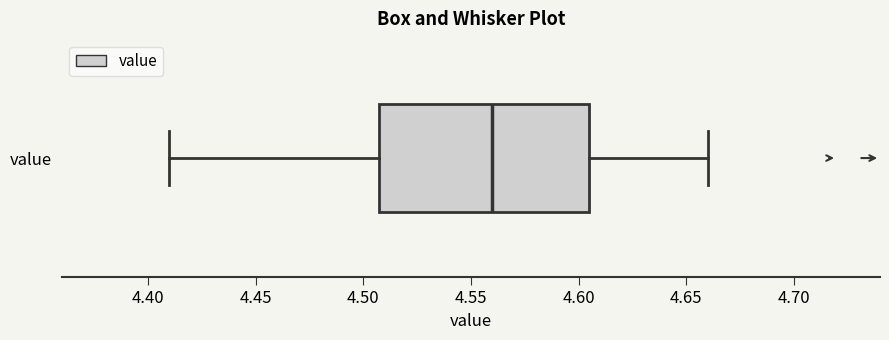

Read this box plot against the x-axis: the position of the median line, the range covered by the box, and the ends of both whiskers. The values are not printed on the chart, so give them approximately, as read against the axis.

median 4.560, box 4.510 to 4.605, whiskers 4.410 to 4.660